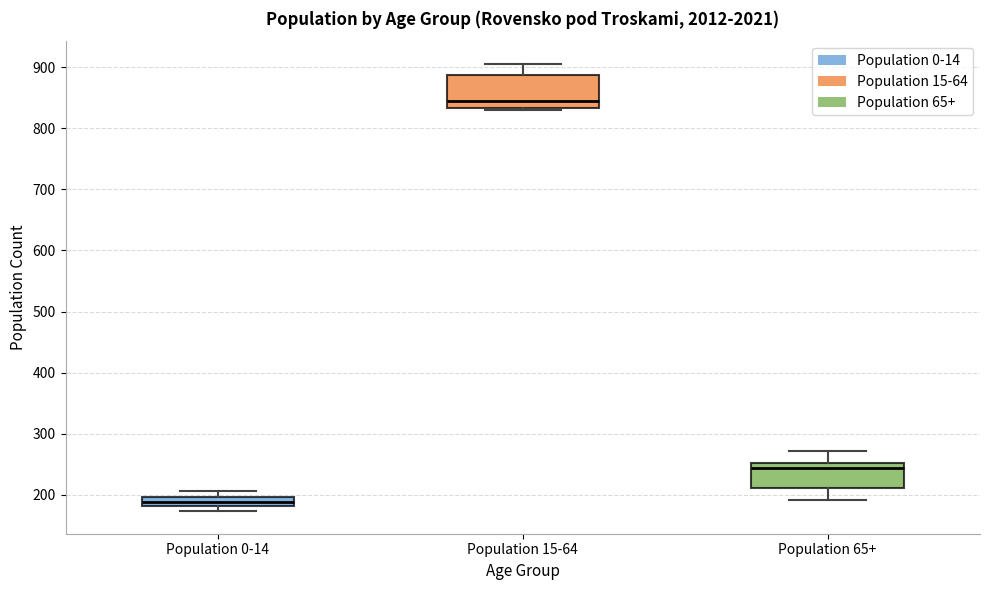

Comparing the boxes themselves (not the whiskers), which one is the tallest?

Population 15-64